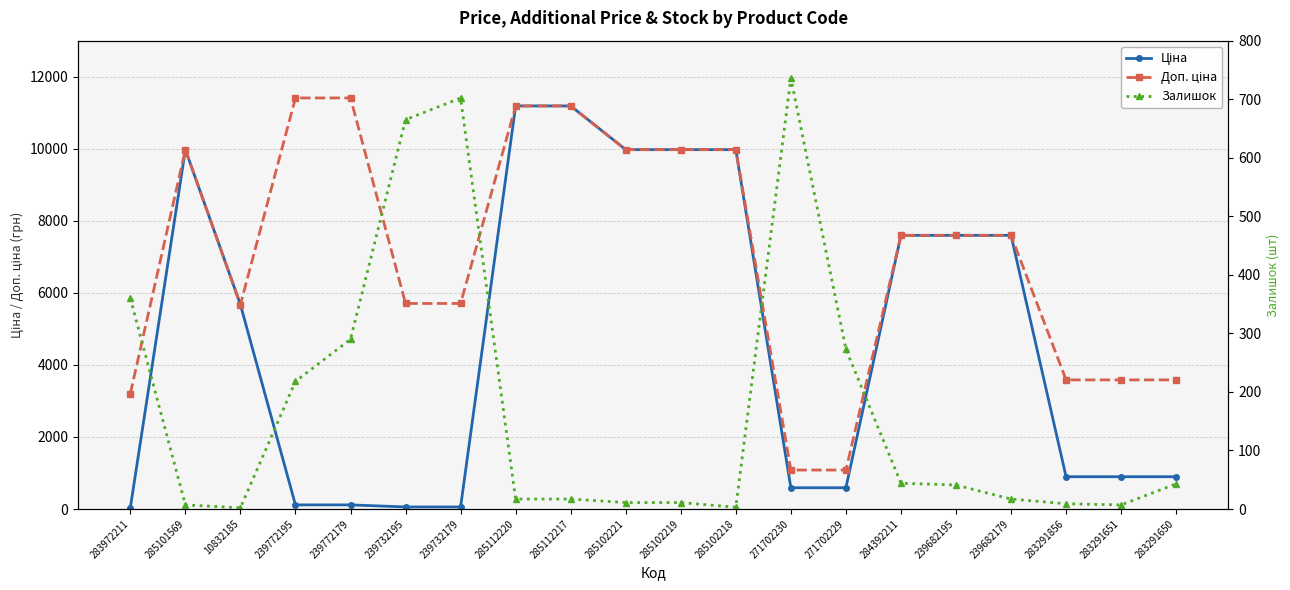

What is the sum of the Залишок values at 239682195 and 239772195?

259.0